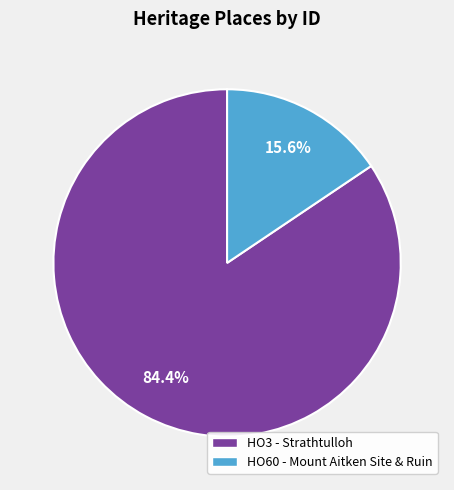

Is the sum of HO60 - Mount Aitken Site & Ruin and HO3 - Strathtulloh greater than half?

Yes